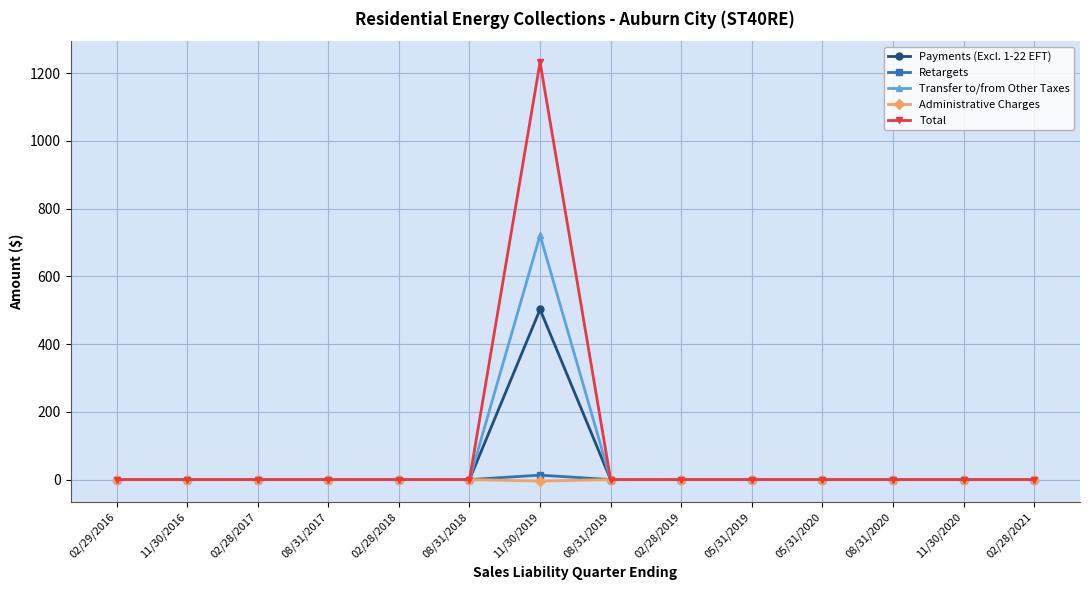

What is the highest value of the Transfer to/from Other Taxes series?

721.4